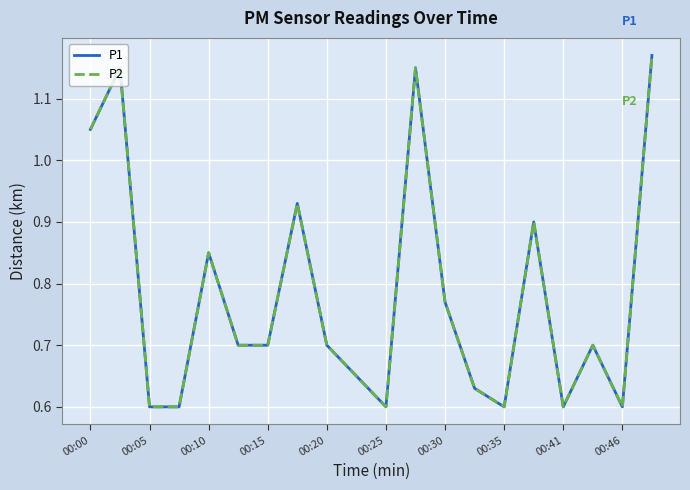

Is this an area chart (filled region under the line)?

No